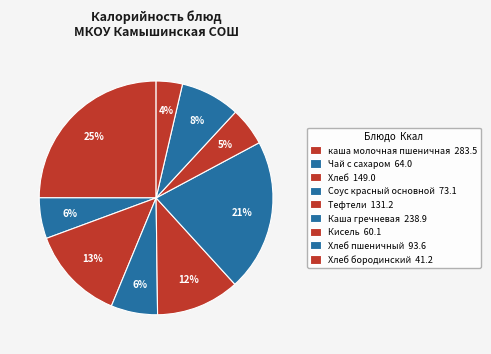

What is the largest slice in the pie chart?

каша молочная пшеничная